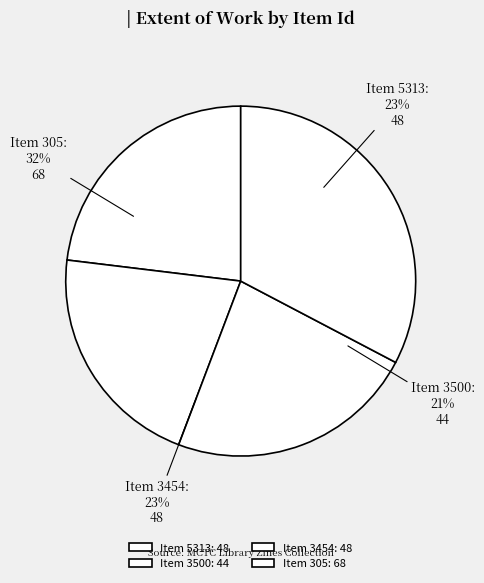

Rank the categories by value from highest to lowest.

305, 5313, 3454, 3500